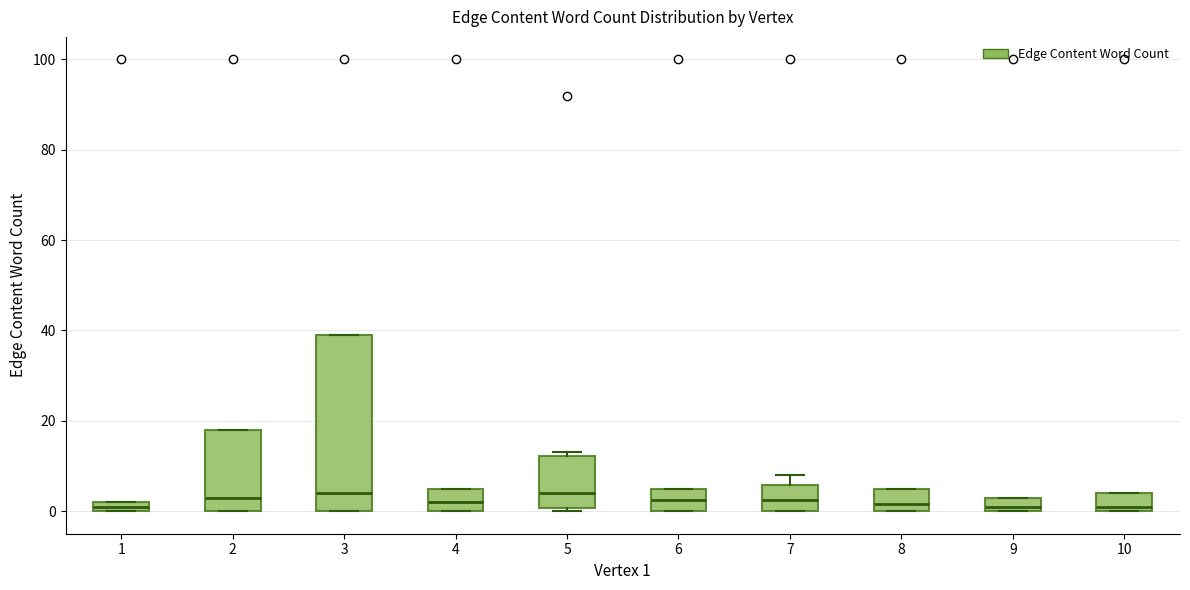

Where is the lower edge of the box at x = 1 on the y-axis? The values are not printed on the chart, so give them approximately, as read against the axis.

0